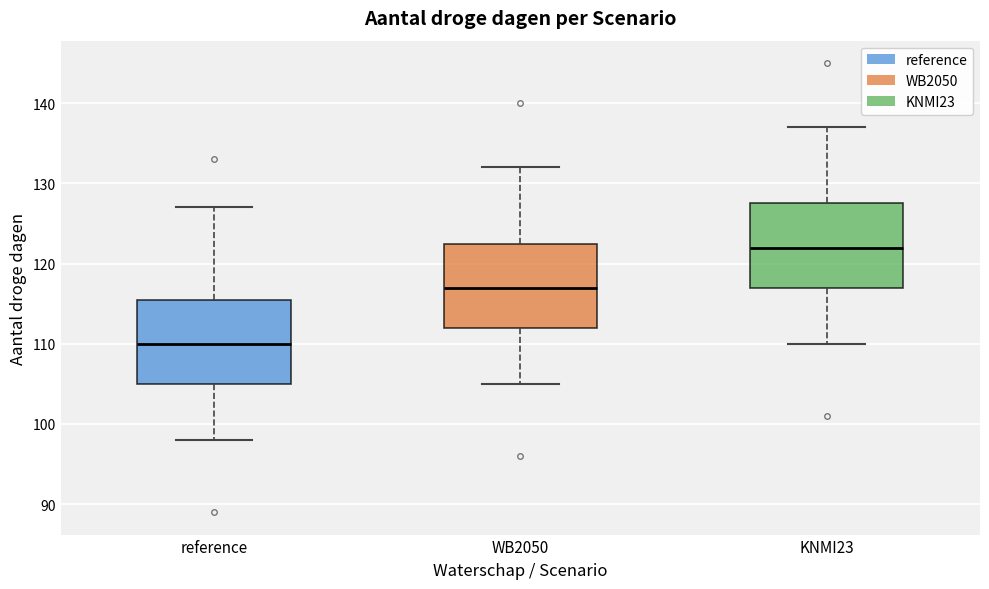

Reading left to right, read every box against the y-axis: the position of its median line, the range the box covers, and the ends of its whiskers. The values are not printed on the chart, so give them approximately, as read against the axis.

reference: median 110, box 105 to 116, whiskers 98 to 127
WB2050: median 117, box 112 to 123, whiskers 105 to 132
KNMI23: median 122, box 117 to 128, whiskers 110 to 137